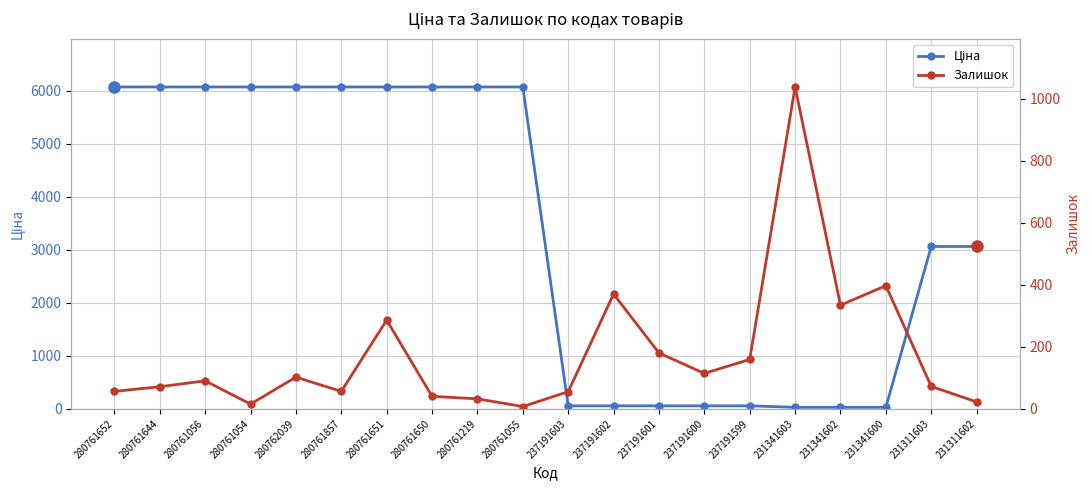

Where does the Залишок series first go above 90?

280762039